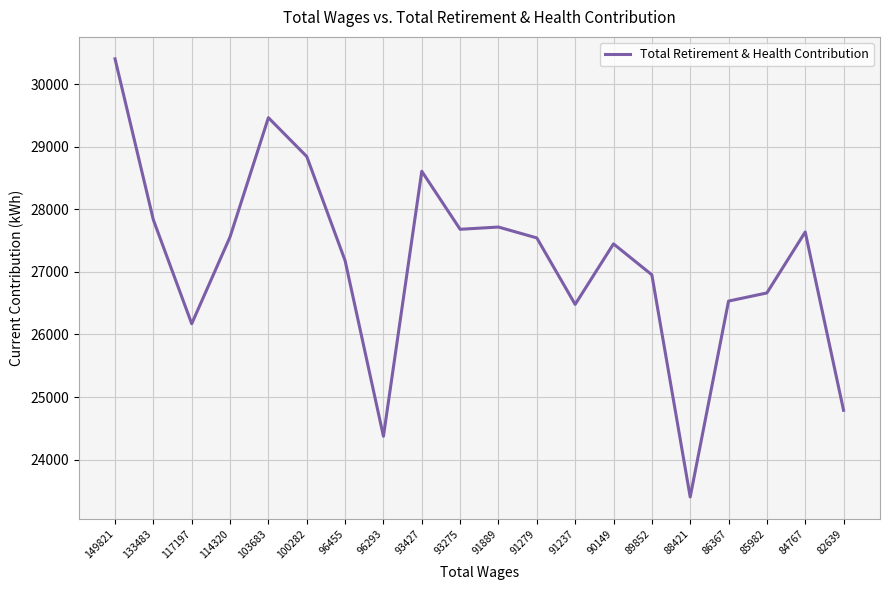

Is this an area chart (filled region under the line)?

No